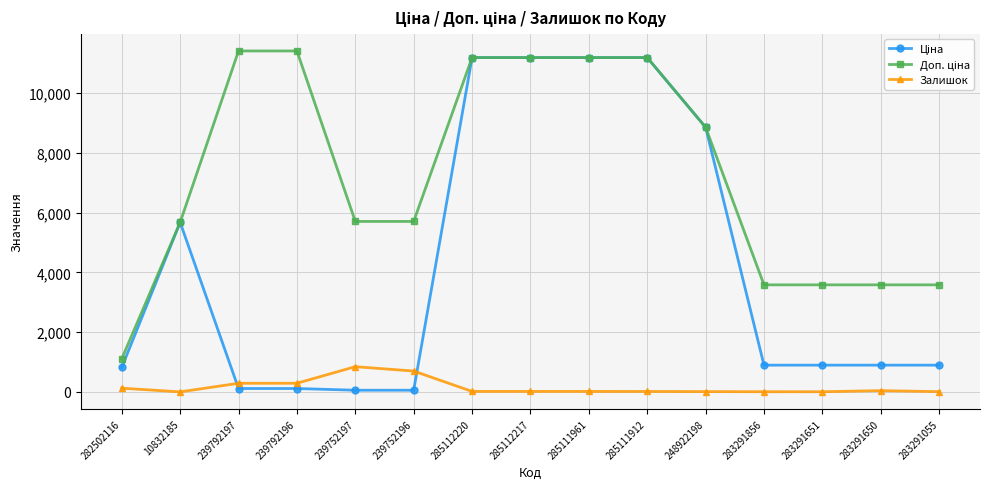

What is the difference between the highest and lowest values at 285112220?

11171.2